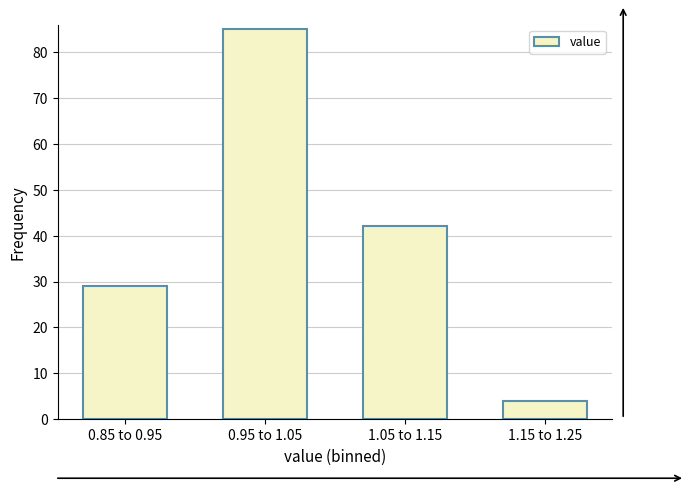

Reading left to right, transcribe all the data shown in this chart.

29	85	42	4